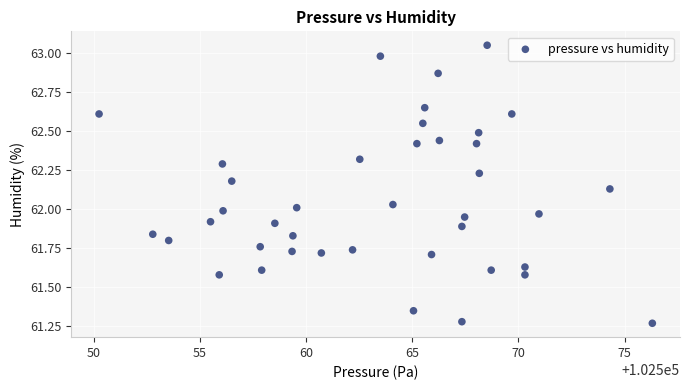

What is the range of X values (max minus min)?

26.1